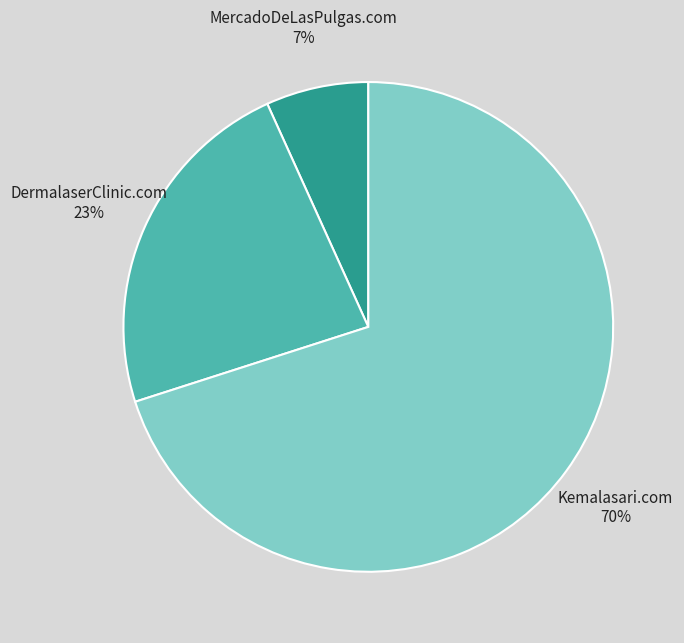

To the nearest percent, what portion does MercadoDeLasPulgas.com represent?

7%